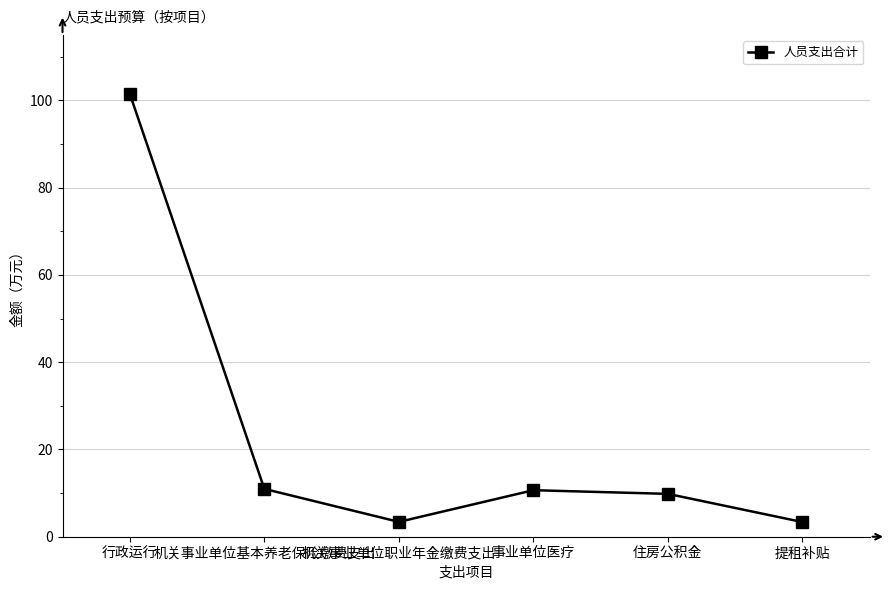

What is the value of the 1st point from the left?

101.5